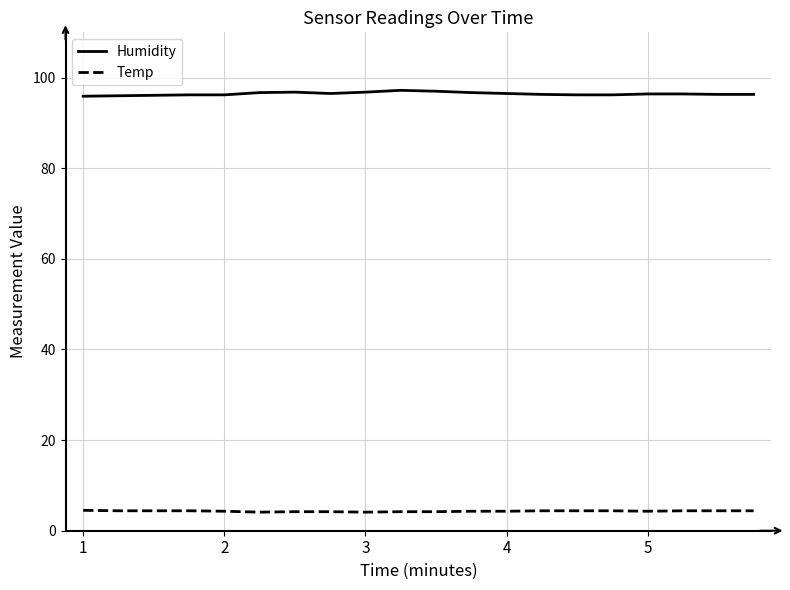

True or false: Humidity and Temp cross at least once.

False